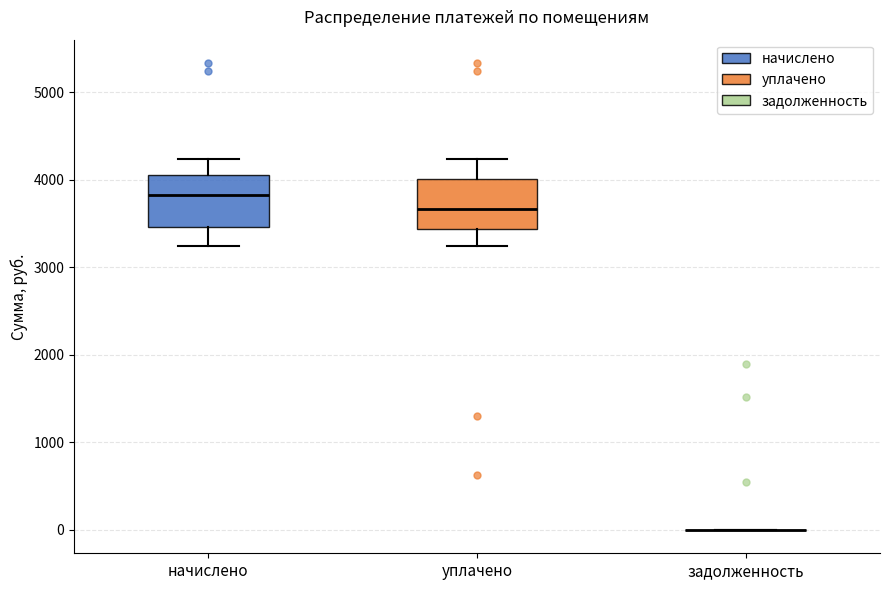

Where does the median line of the box for начислено sit on the y-axis? The values are not printed on the chart, so give them approximately, as read against the axis.

3800